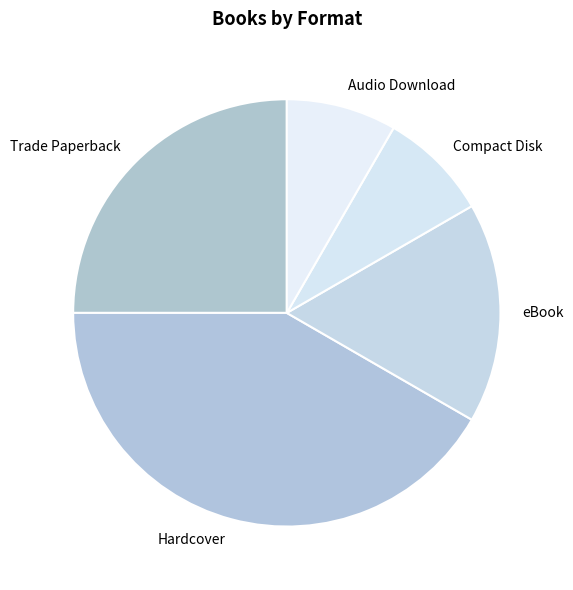

Which category has the biggest portion of the pie?

Hardcover